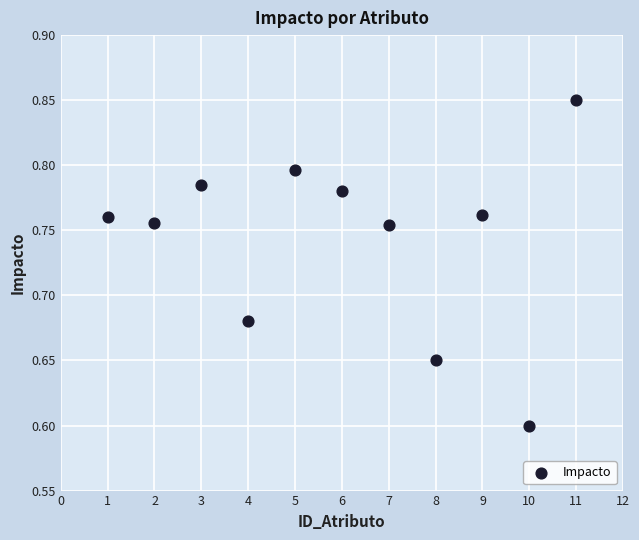

What Y value in the scatter plot is closest to 0?

0.6